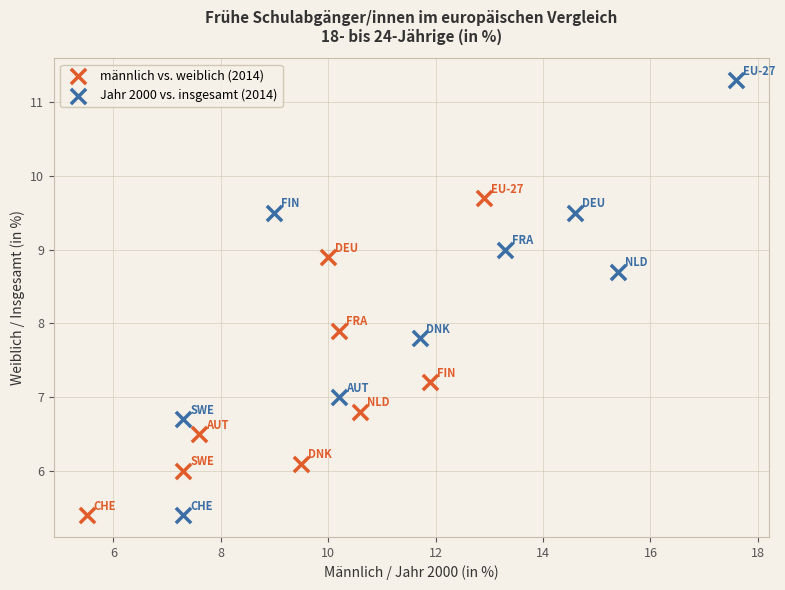

Which series contains the highest Y value?

Jahr 2000 vs. insgesamt (2014)